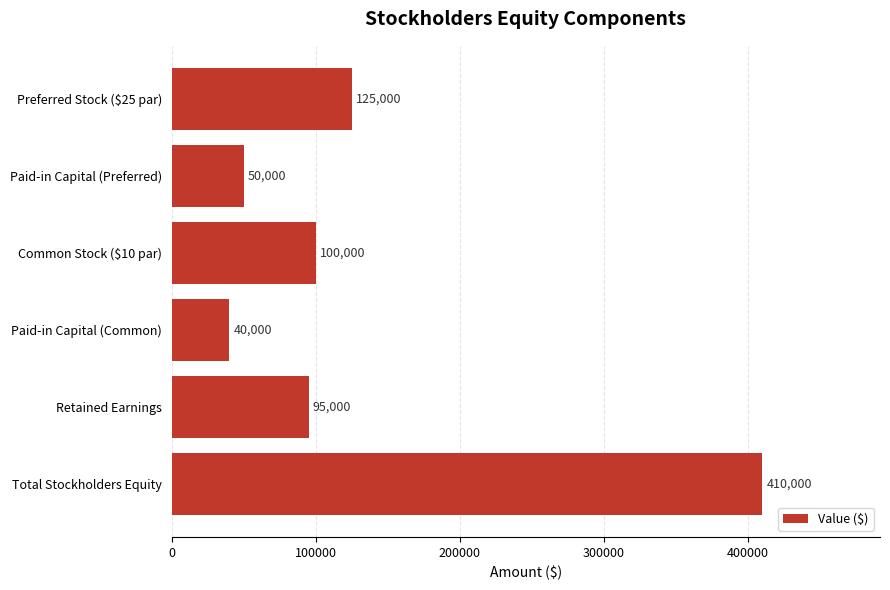

What is the maximum value shown in the chart?

410000